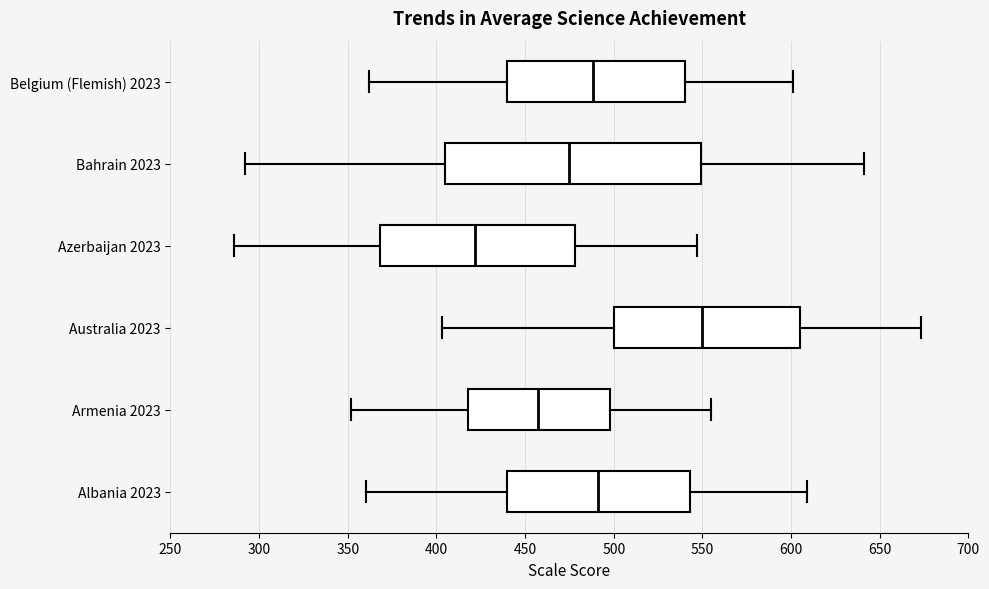

Where is the right edge of the box for Armenia 2023 on the x-axis? The values are not printed on the chart, so give them approximately, as read against the axis.

500